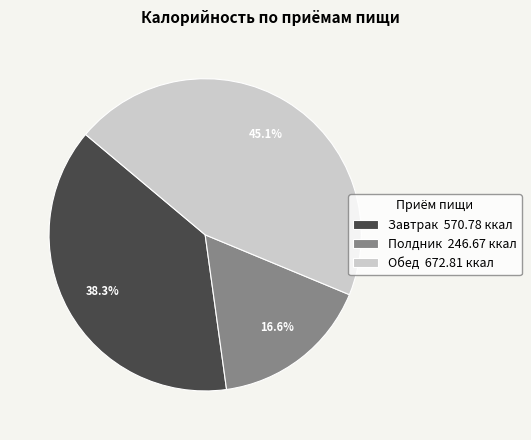

To the nearest percent, what is the difference between the Завтрак and Полдник slice percentages?

22%